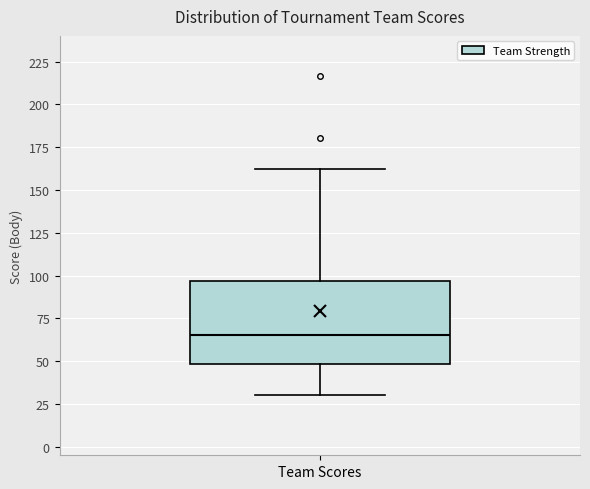

Read this box plot against the y-axis: the position of the median line, the range covered by the box, and the ends of both whiskers. The values are not printed on the chart, so give them approximately, as read against the axis.

median 65, box 50 to 95, whiskers 30 to 160